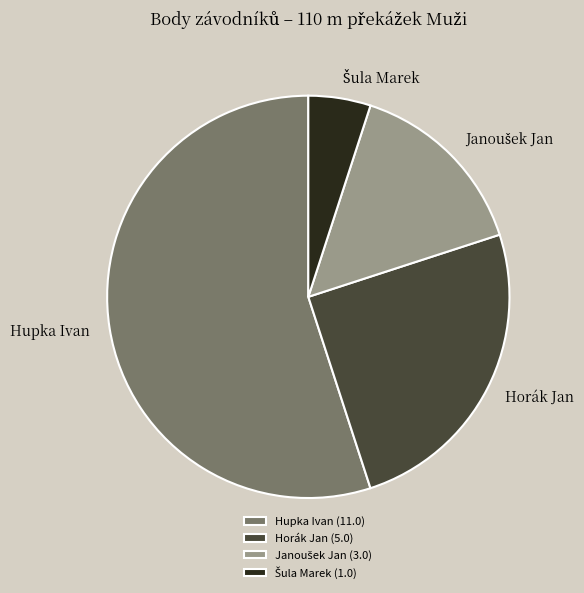

True or false: Horák Jan accounts for 25% of the total.

True